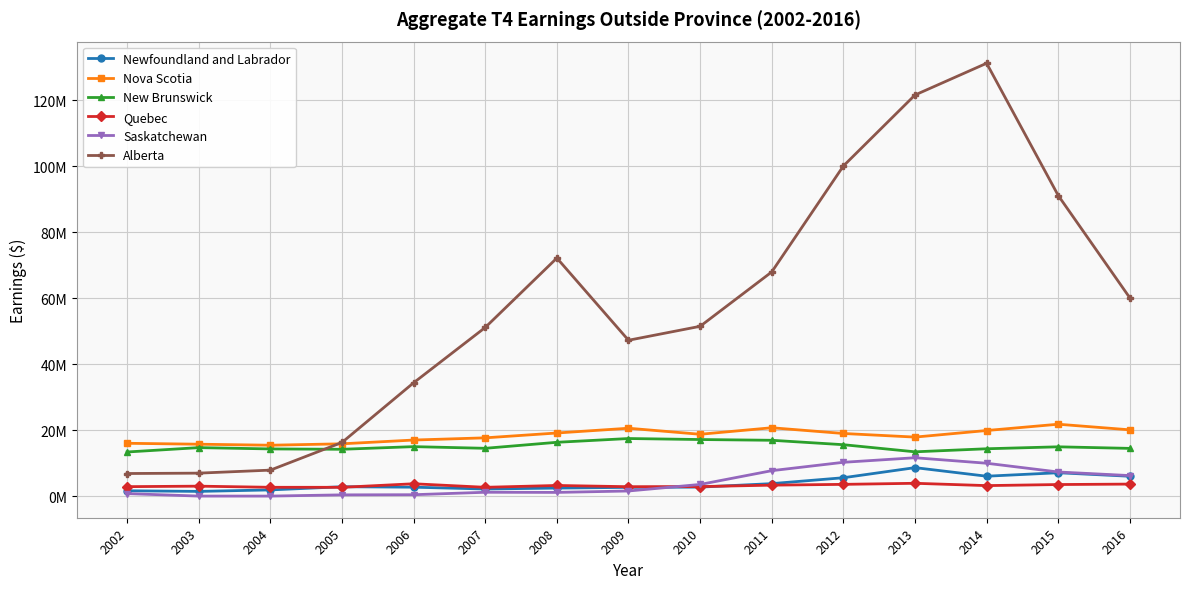

List the series in order of their peak value, highest first.

Alberta, Nova Scotia, New Brunswick, Saskatchewan, Newfoundland and Labrador, Quebec